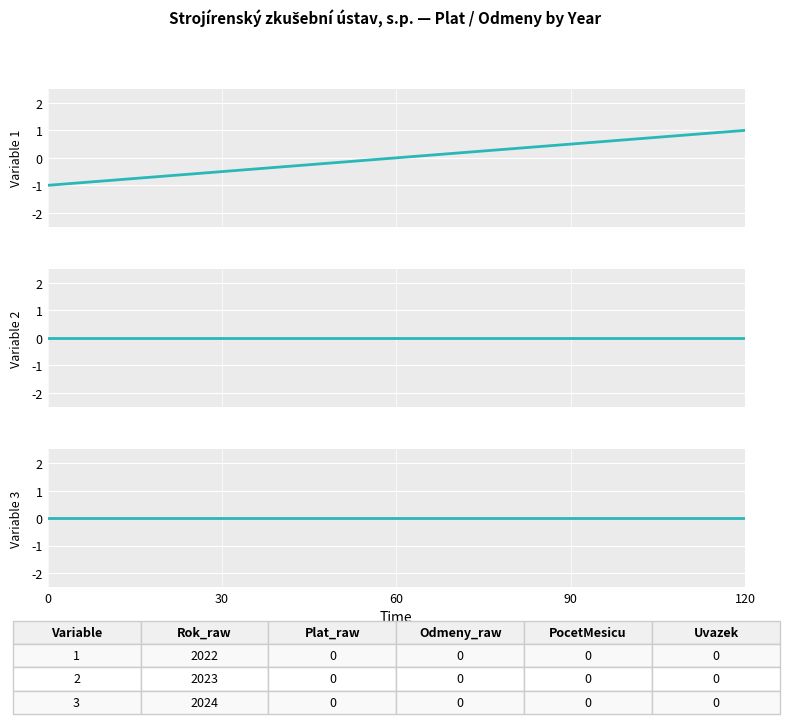

What is the maximum value shown in the chart?

1